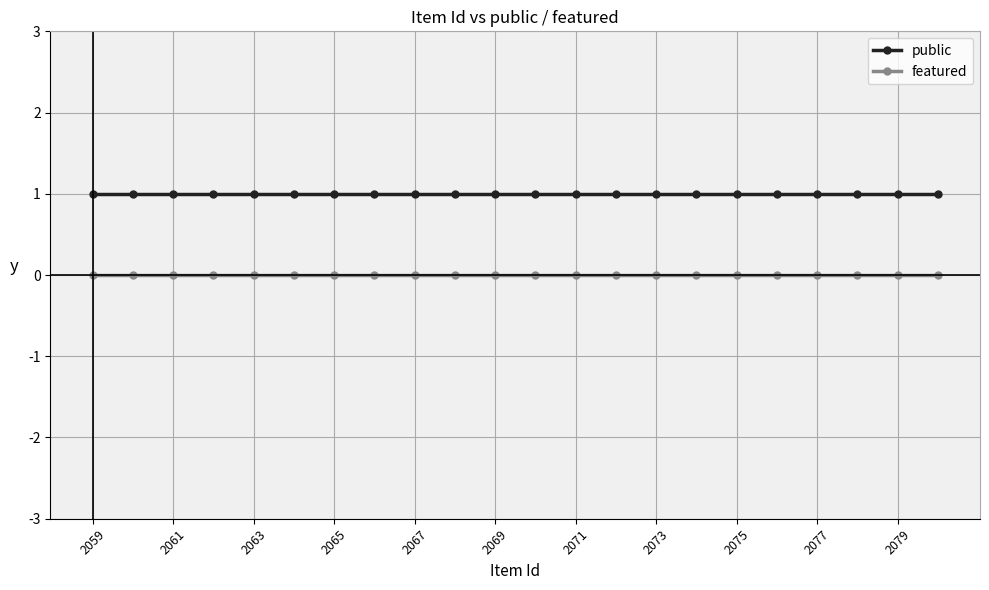

Which series has the largest total across all categories?

public